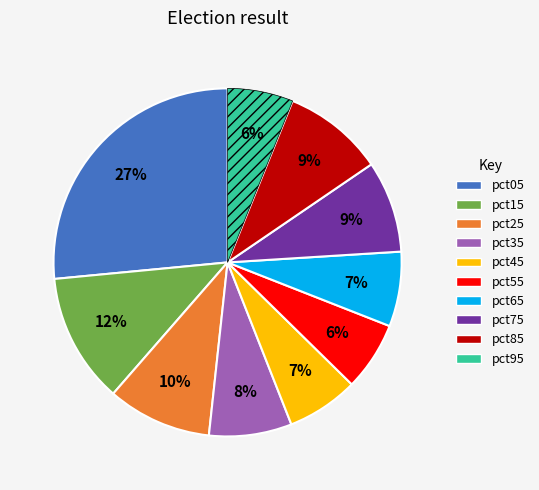

Does any single category account for the majority?

No